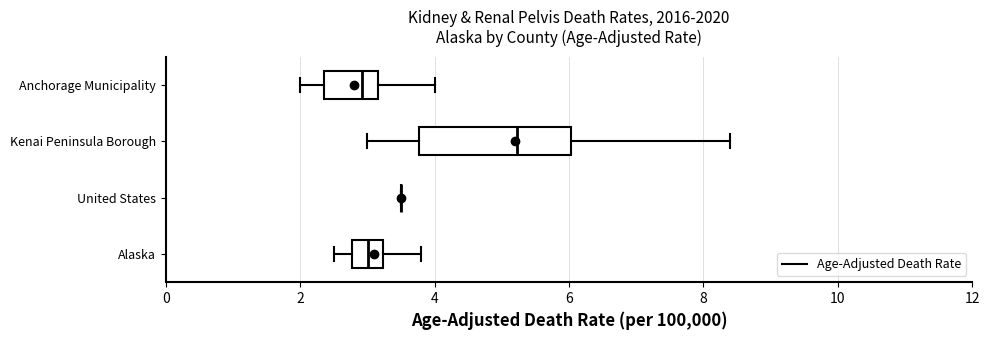

Reading bottom to top, read every box against the x-axis: the position of its median line, the range the box covers, and the ends of its whiskers. The values are not printed on the chart, so give them approximately, as read against the axis.

Alaska: median 3.0, box 2.8 to 3.2, whiskers 2.6 to 3.8
United States: box collapsed to a line at 3.6, whiskers 3.6 to 3.6
Kenai Peninsula Borough: median 5.2, box 3.8 to 6.0, whiskers 3.0 to 8.4
Anchorage Municipality: median 3.0, box 2.4 to 3.2, whiskers 2.0 to 4.0